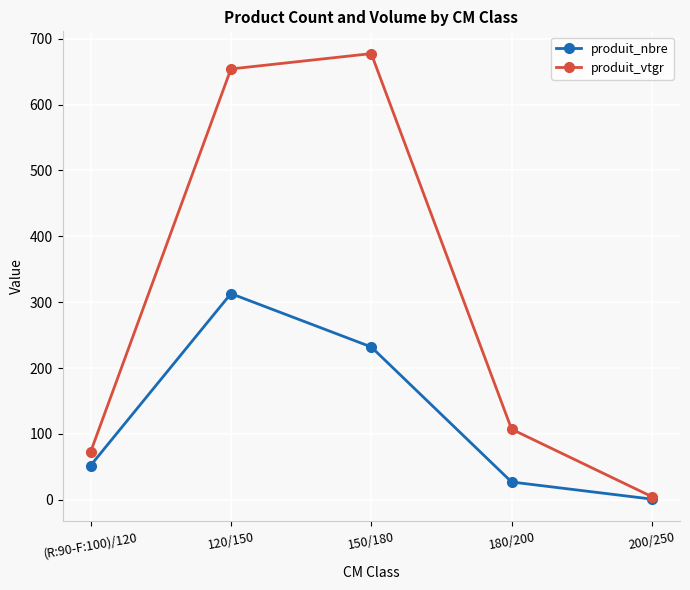

Is it true that produit_nbre equals 88.4 at (R:90-F:100)/120?

False